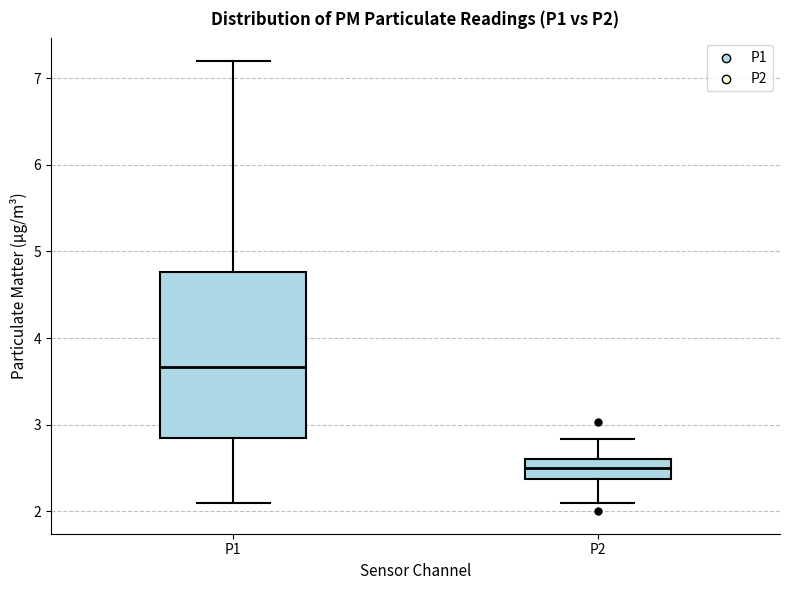

Reading left to right, read every box against the y-axis: the position of its median line, the range the box covers, and the ends of its whiskers. The values are not printed on the chart, so give them approximately, as read against the axis.

P1: median 3.7, box 2.8 to 4.8, whiskers 2.1 to 7.2
P2: median 2.5, box 2.4 to 2.6, whiskers 2.1 to 2.8